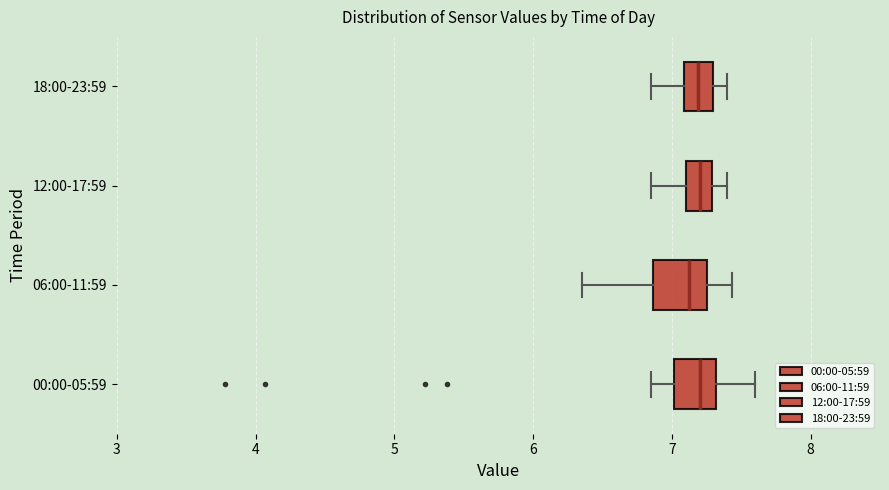

Reading bottom to top, read every box against the x-axis: the position of its median line, the range the box covers, and the ends of its whiskers. The values are not printed on the chart, so give them approximately, as read against the axis.

00:00-05:59: median 7.2, box 7.0 to 7.3, whiskers 6.9 to 7.6
06:00-11:59: median 7.1, box 6.9 to 7.3, whiskers 6.4 to 7.4
12:00-17:59: median 7.2, box 7.1 to 7.3, whiskers 6.9 to 7.4
18:00-23:59: median 7.2, box 7.1 to 7.3, whiskers 6.9 to 7.4